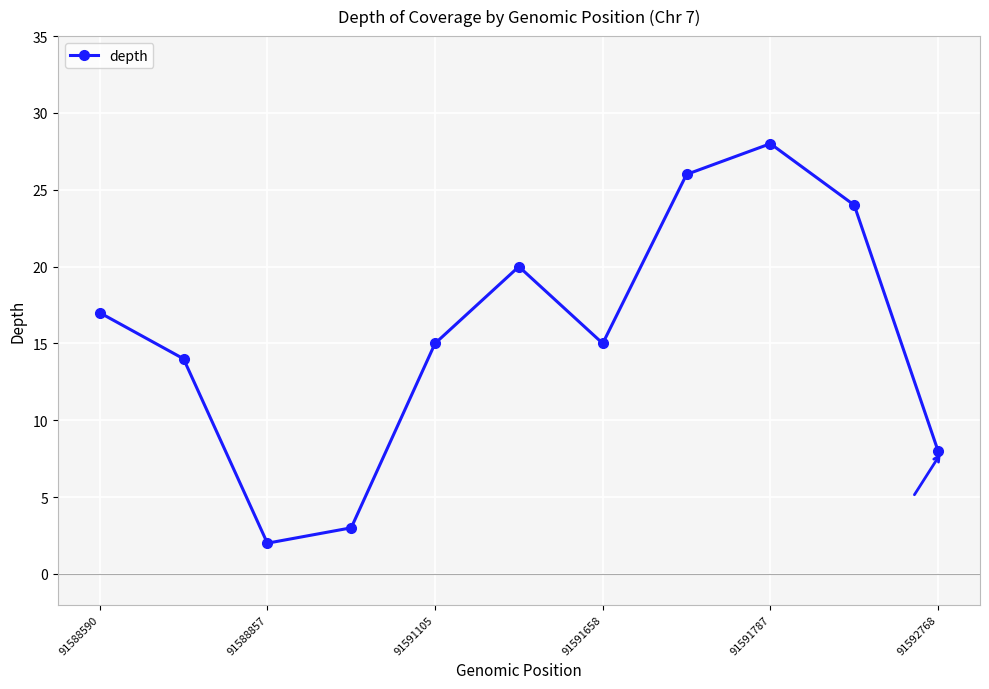

Reading left to right, transcribe all the data shown in this chart.

17	14	2	3	15	20	15	26	28	24	8